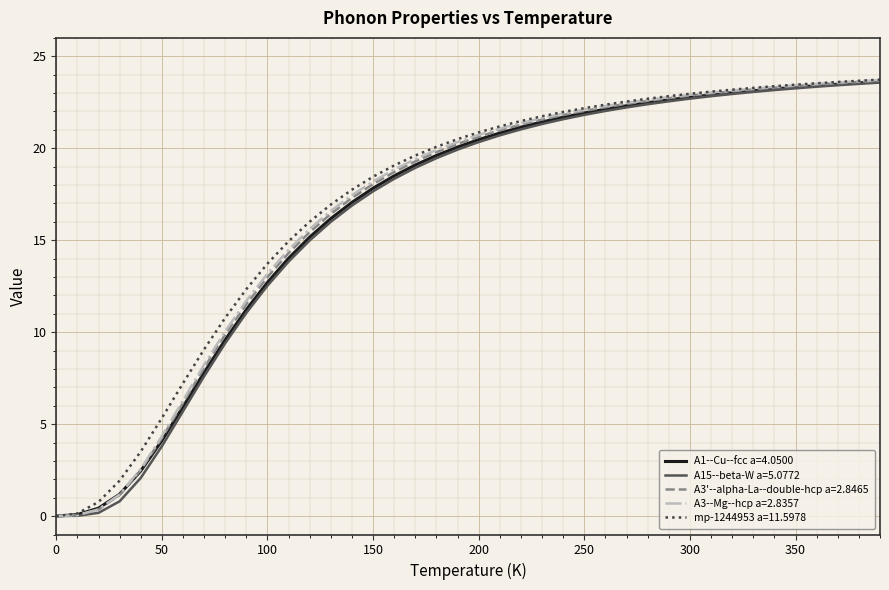

How many values in mp-1244953 a=11.5978 are above zero?

39